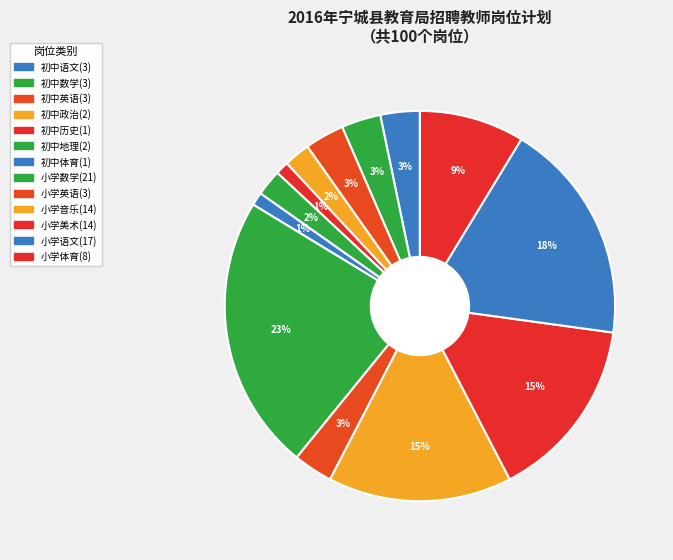

How many segments does this pie chart have?

13